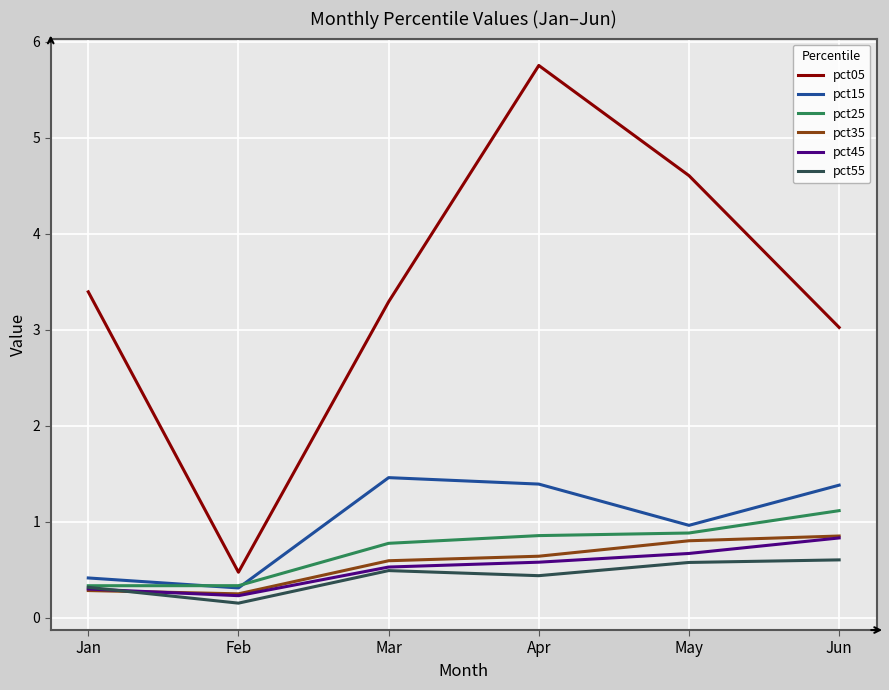

What is the sum of all pct35 values?

3.4